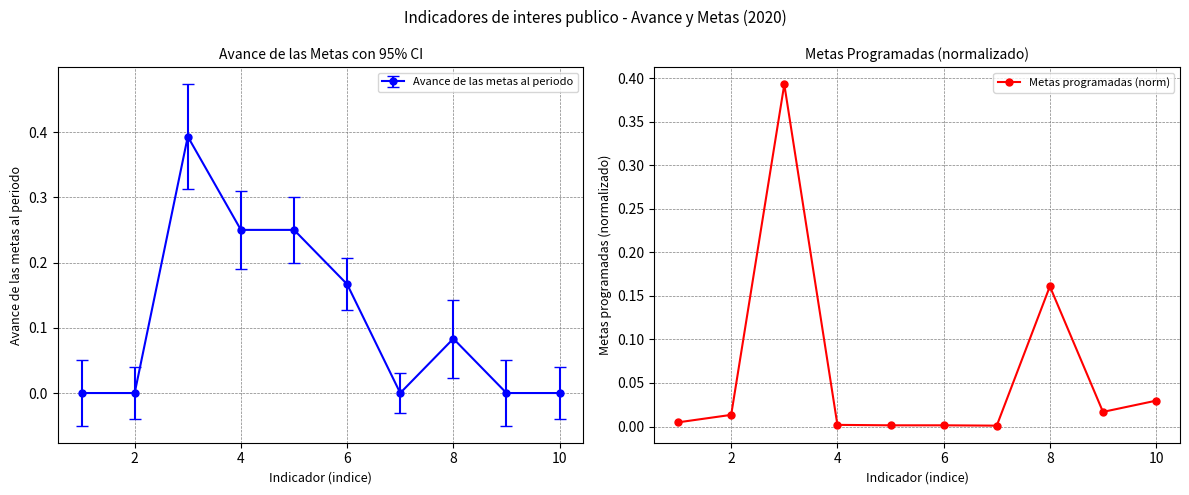

The value of Metas programadas (norm) at 6 is 0.0. True or false?

True